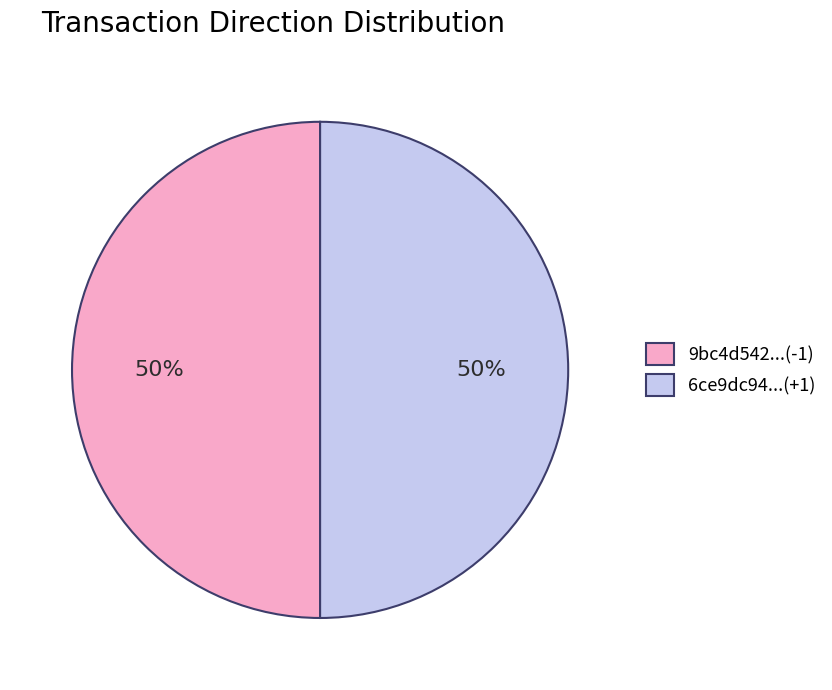

To the nearest percent, what is the combined percentage of 6ce9dc94...(+1) and 9bc4d542...(-1)?

100%